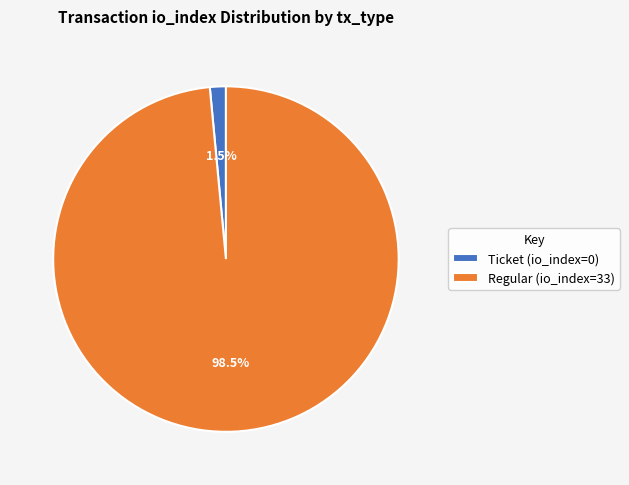

Is there a majority slice in this chart?

Yes